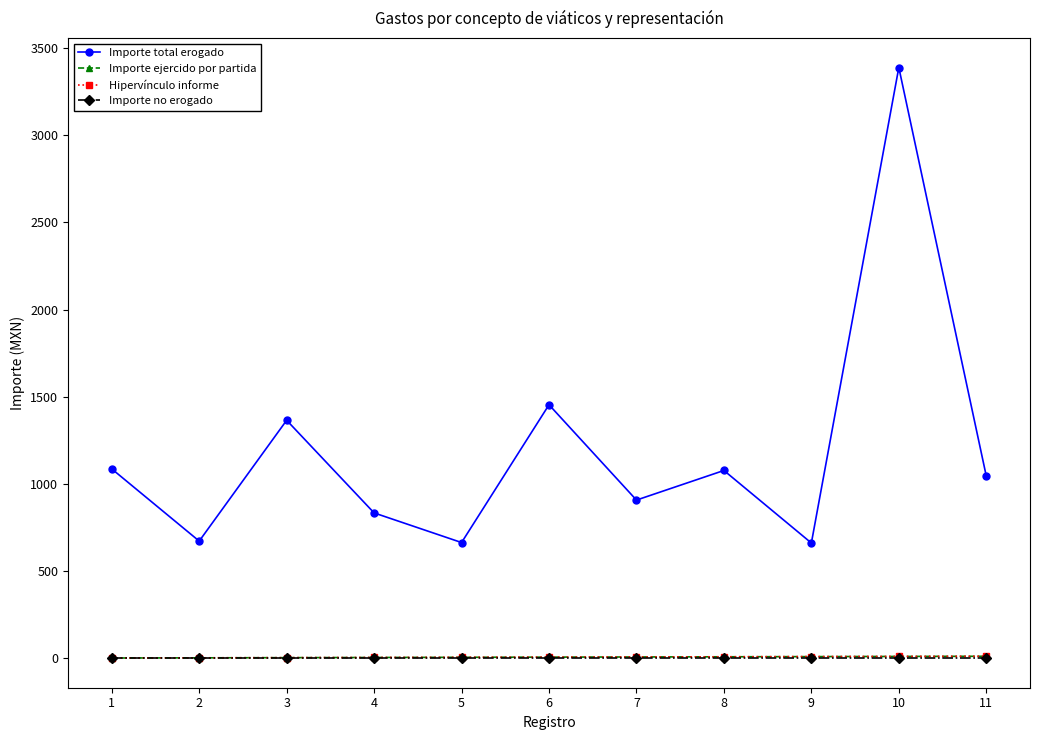

Is this an area chart (filled region under the line)?

No